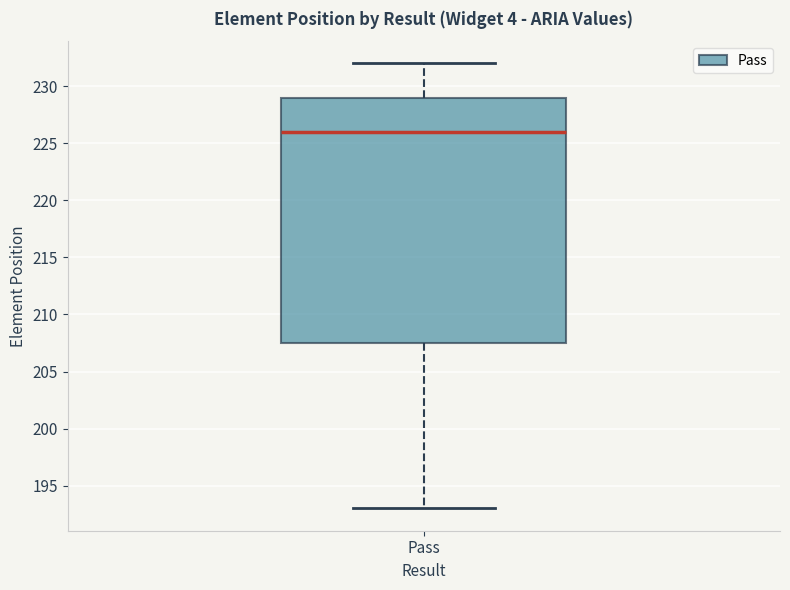

Transcribe this box plot: give where the median line is, the range the box spans, and where the two whiskers end, as read against the y-axis. The values are not printed on the chart, so give them approximately, as read against the axis.

median 226.0, box 207.5 to 229.0, whiskers 193.0 to 232.0